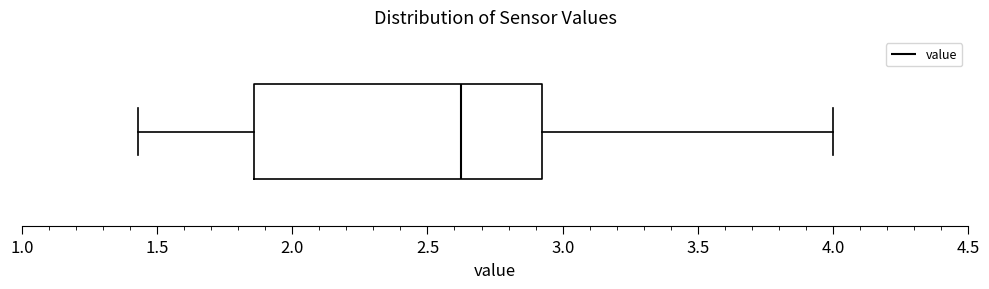

Transcribe this box plot: give where the median line is, the range the box spans, and where the two whiskers end, as read against the x-axis. The values are not printed on the chart, so give them approximately, as read against the axis.

median 2.65, box 1.85 to 2.95, whiskers 1.45 to 4.00